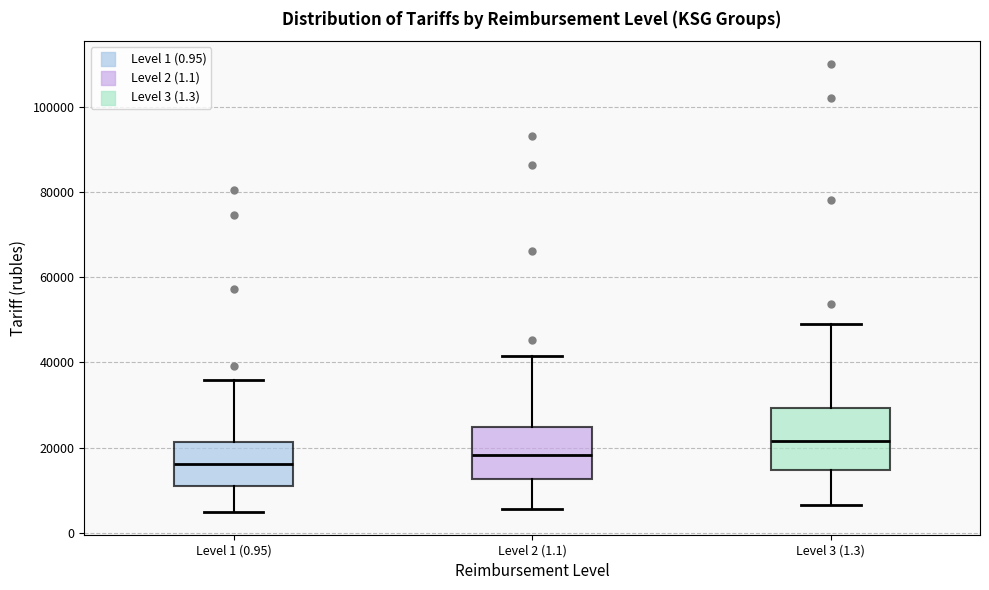

Reading left to right, read every box against the y-axis: the position of its median line, the range the box covers, and the ends of its whiskers. The values are not printed on the chart, so give them approximately, as read against the axis.

Level 1 (0.95): median 16000, box 10000 to 22000, whiskers 4000 to 36000
Level 2 (1.1): median 18000, box 12000 to 24000, whiskers 6000 to 42000
Level 3 (1.3): median 22000, box 14000 to 30000, whiskers 6000 to 48000